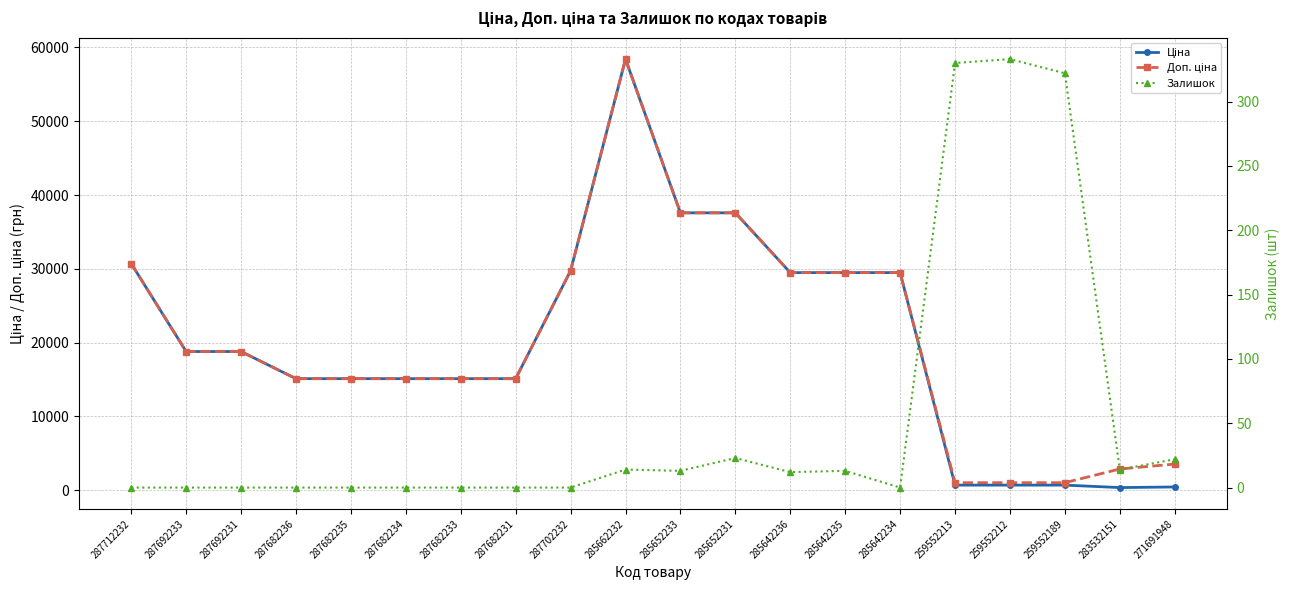

What is the difference between the second highest and second lowest values in the Залишок series?

330.0